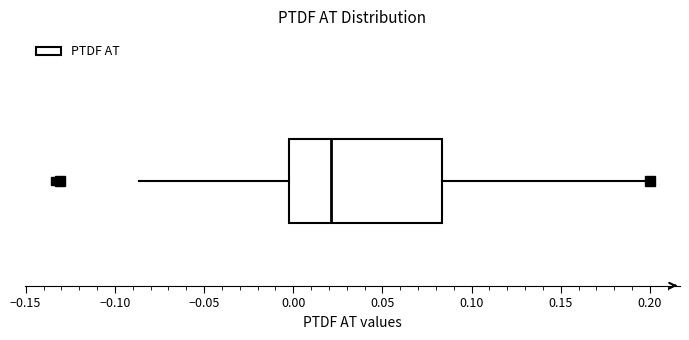

Transcribe this box plot: give where the median line is, the range the box spans, and where the two whiskers end, as read against the x-axis. The values are not printed on the chart, so give them approximately, as read against the axis.

median 0.020, box 0.000 to 0.085, whiskers -0.085 to 0.200